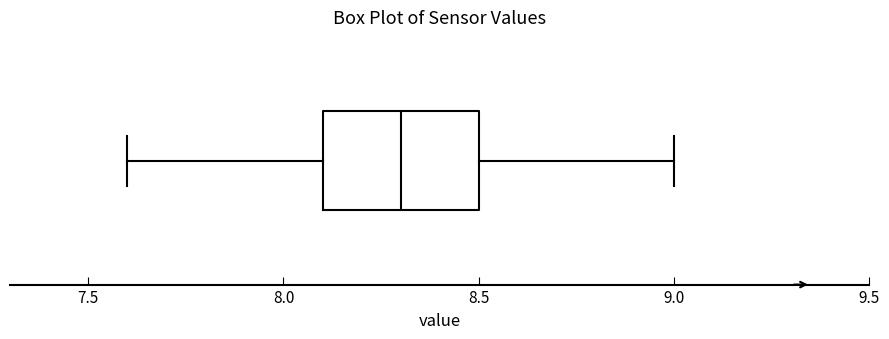

Read this box plot against the x-axis: the position of the median line, the range covered by the box, and the ends of both whiskers. The values are not printed on the chart, so give them approximately, as read against the axis.

median 8.3, box 8.1 to 8.5, whiskers 7.6 to 9.0